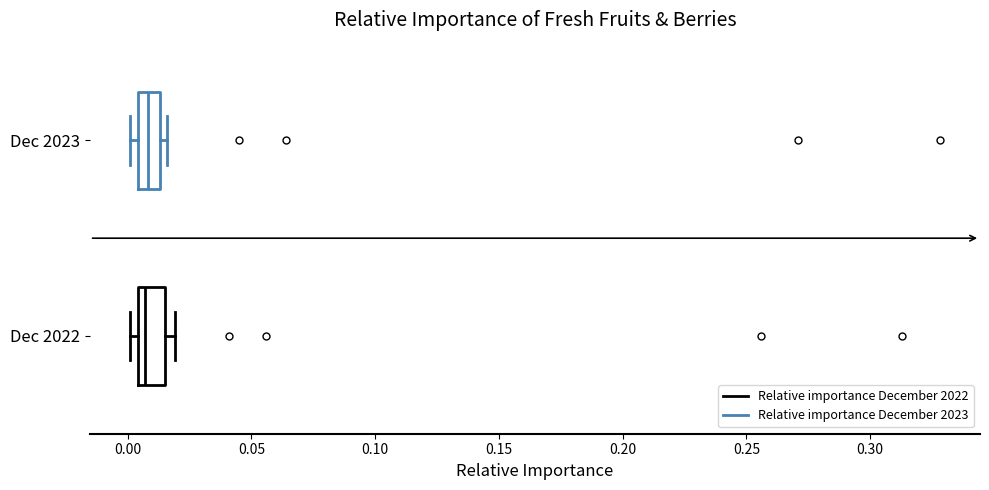

Where is the left edge of the box for Dec 2022 on the x-axis? The values are not printed on the chart, so give them approximately, as read against the axis.

0.005